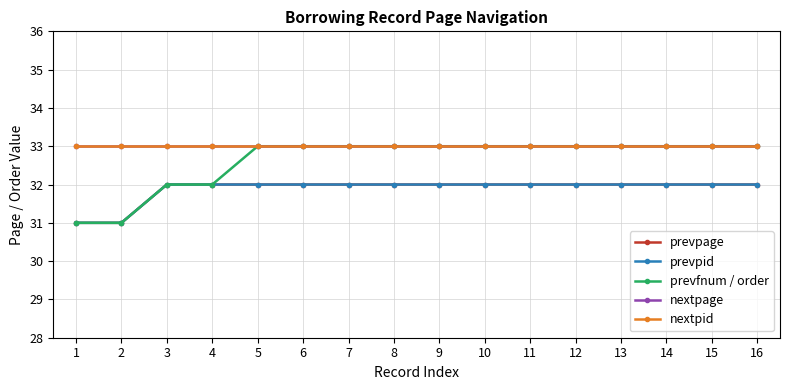

How many lines are shown in the chart?

5